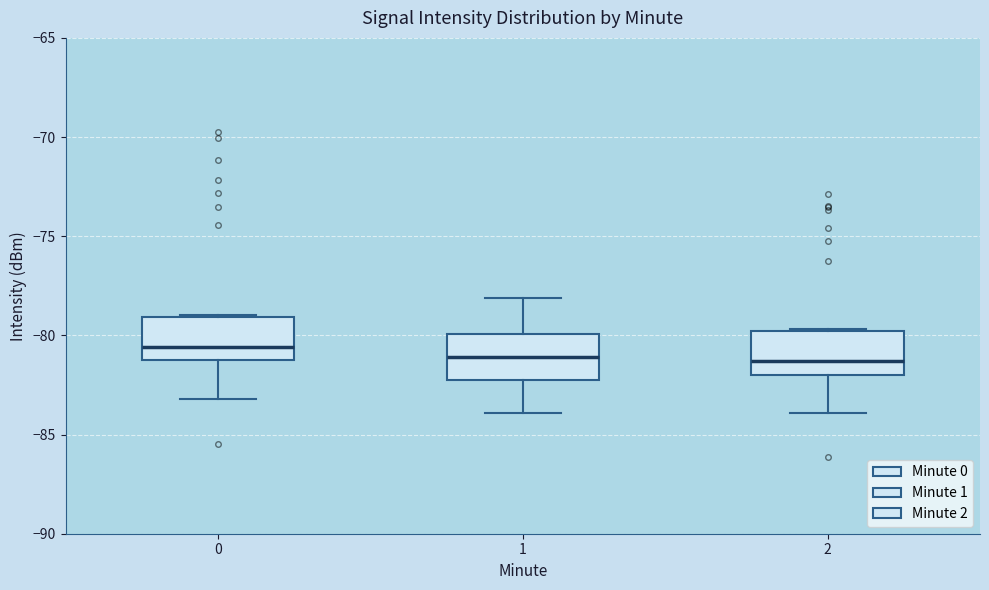

Reading left to right, read every box against the y-axis: the position of its median line, the range the box covers, and the ends of its whiskers. The values are not printed on the chart, so give them approximately, as read against the axis.

0: median -80.5, box -81.5 to -79.0, whiskers -83.0 to -79.0
1: median -81.0, box -82.5 to -80.0, whiskers -84.0 to -78.0
2: median -81.5, box -82.0 to -80.0, whiskers -84.0 to -79.5